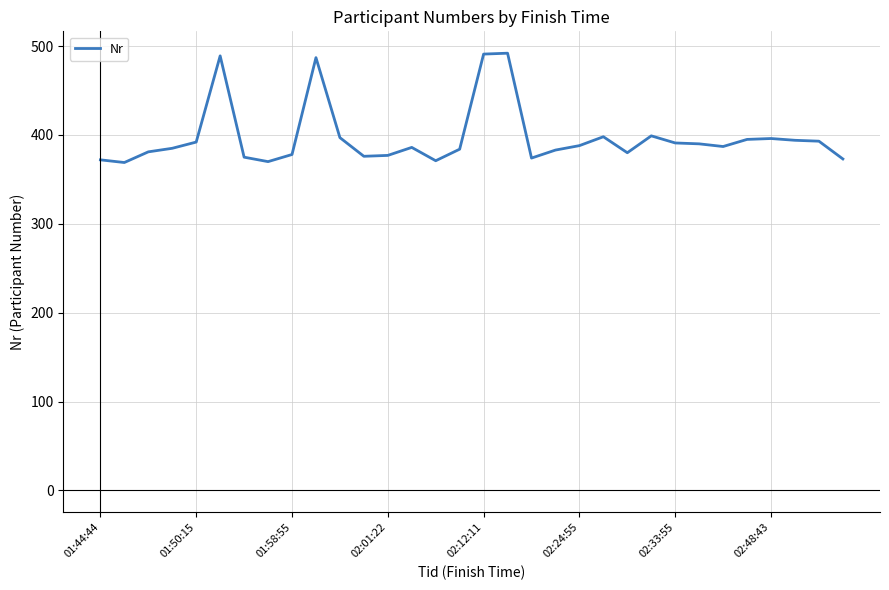

What is the difference between the maximum and minimum values?

123